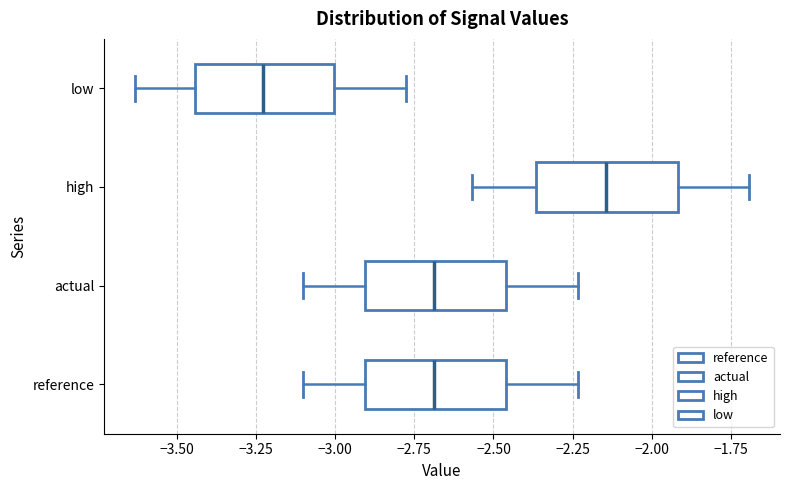

Reading bottom to top, read every box against the x-axis: the position of its median line, the range the box covers, and the ends of its whiskers. The values are not printed on the chart, so give them approximately, as read against the axis.

reference: median -2.70, box -2.90 to -2.45, whiskers -3.10 to -2.25
actual: median -2.70, box -2.90 to -2.45, whiskers -3.10 to -2.25
high: median -2.15, box -2.35 to -1.90, whiskers -2.55 to -1.70
low: median -3.25, box -3.45 to -3.00, whiskers -3.65 to -2.80